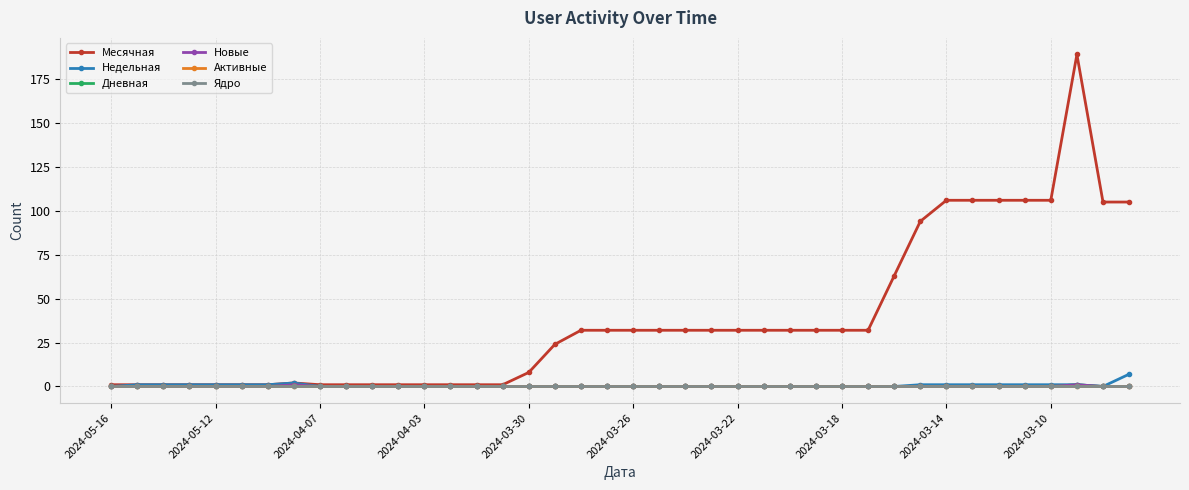

Does the chart have visible grid lines?

Yes